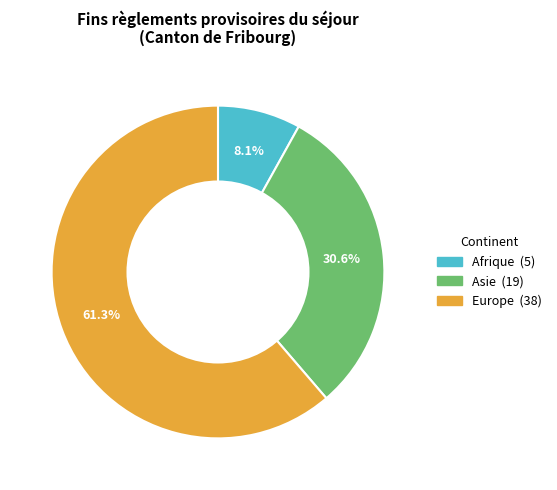

Does any single category account for the majority?

Yes